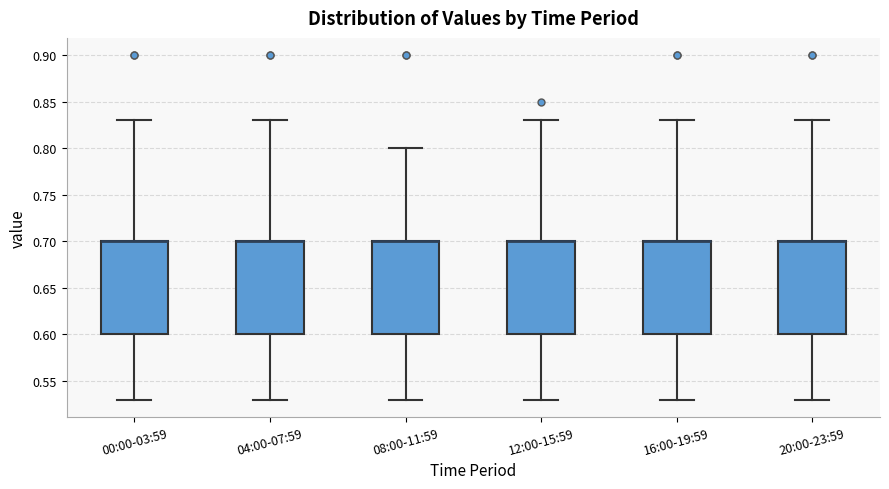

Where is the lower edge of the box for 04:00-07:59 on the y-axis? The values are not printed on the chart, so give them approximately, as read against the axis.

0.60